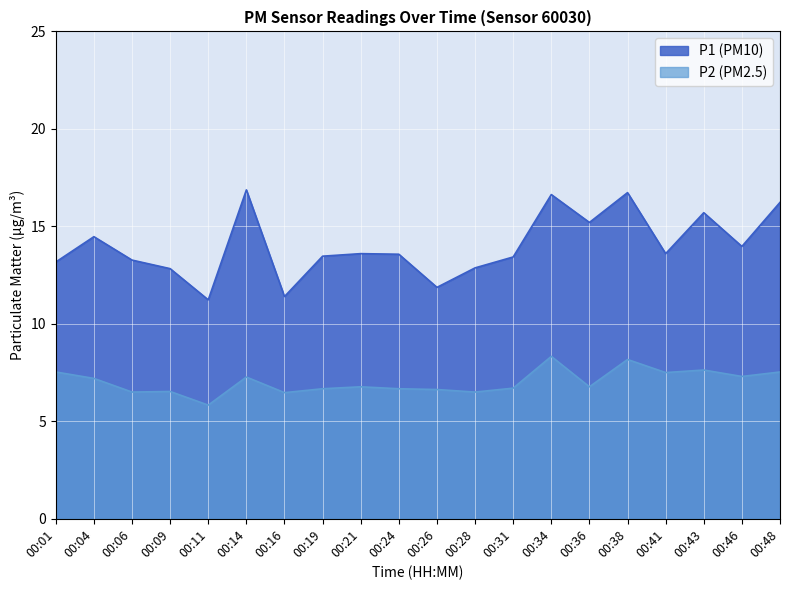

True or false: P1 and P2 intersect in this chart.

False